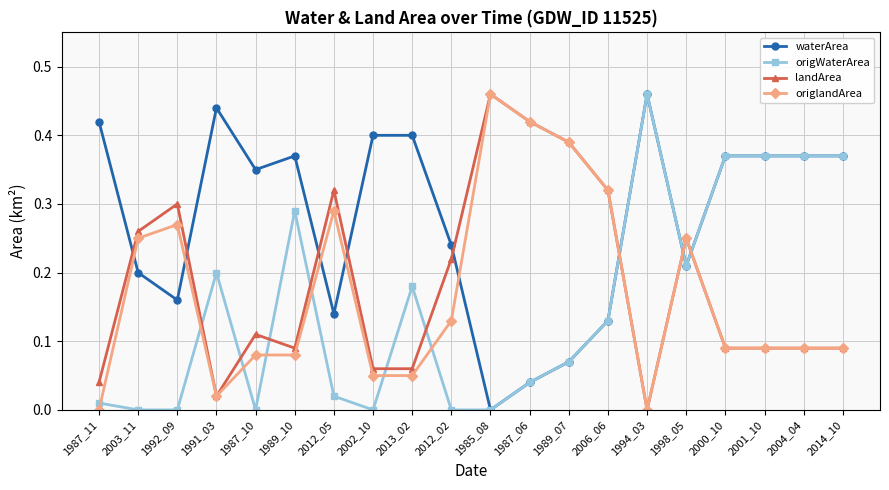

What is the sum of all landArea values?

3.7